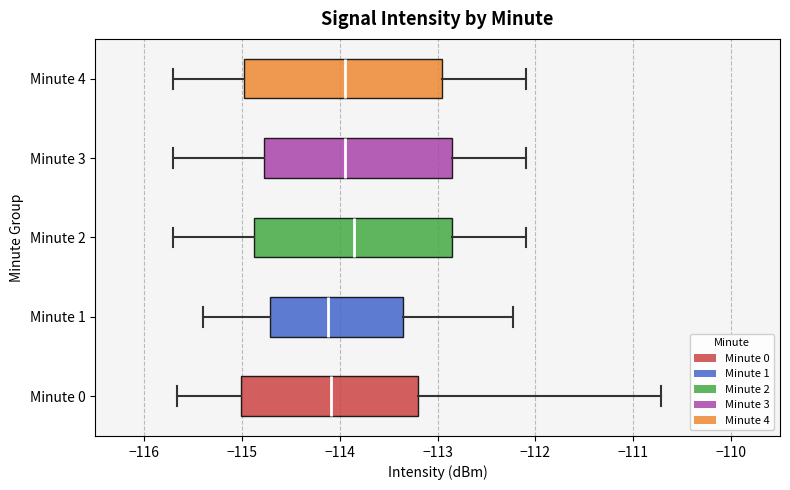

Where is the left edge of the box for Minute 2 on the x-axis? The values are not printed on the chart, so give them approximately, as read against the axis.

-114.9